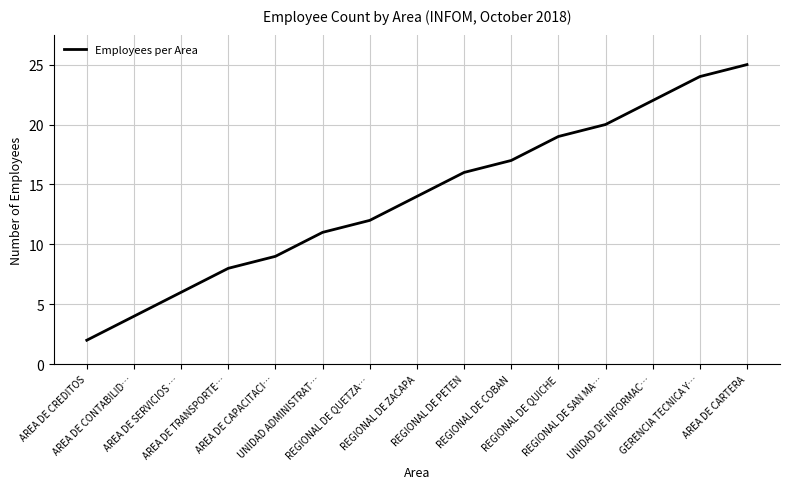

The chart shows a value of 3 at AREA DE CREDITOS. True or false?

False